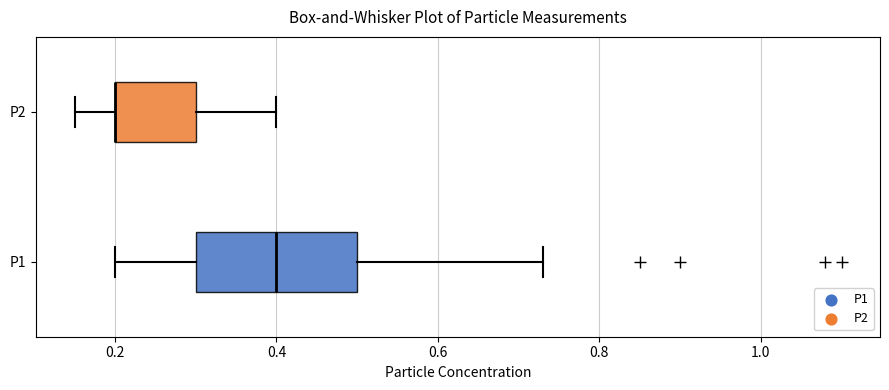

Where does the right whisker of the box for P2 end on the x-axis? The values are not printed on the chart, so give them approximately, as read against the axis.

0.40